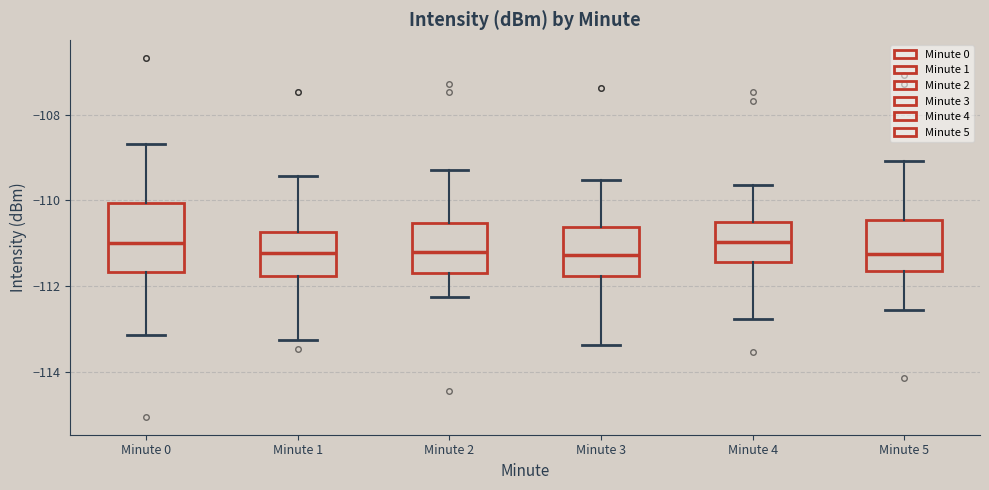

Where does the median line of the box for Minute 5 sit on the y-axis? The values are not printed on the chart, so give them approximately, as read against the axis.

-111.2